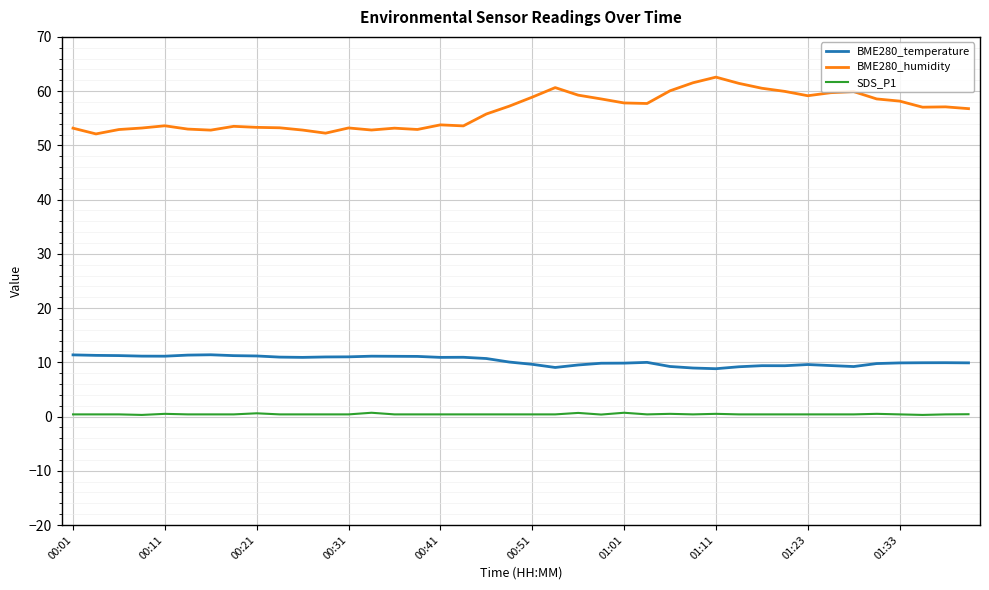

True or false: SDS_P1 and BME280_temperature intersect in this chart.

False